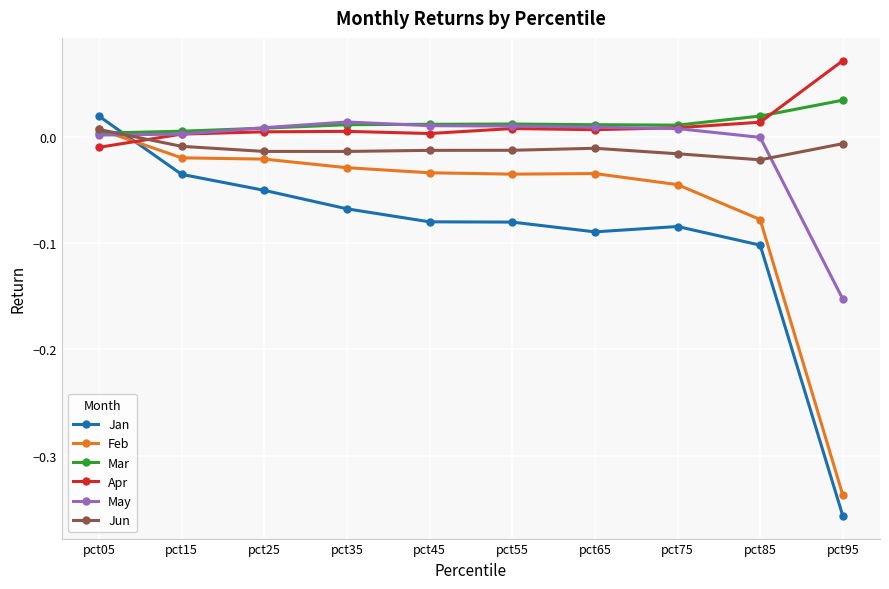

Which category has the highest value in the Apr series?

pct95